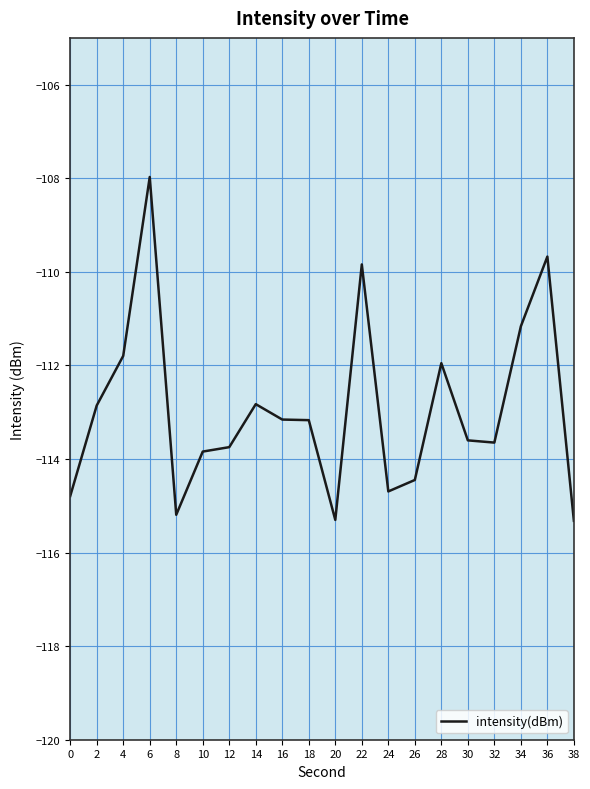

The value at 0 is -114.8. True or false?

True